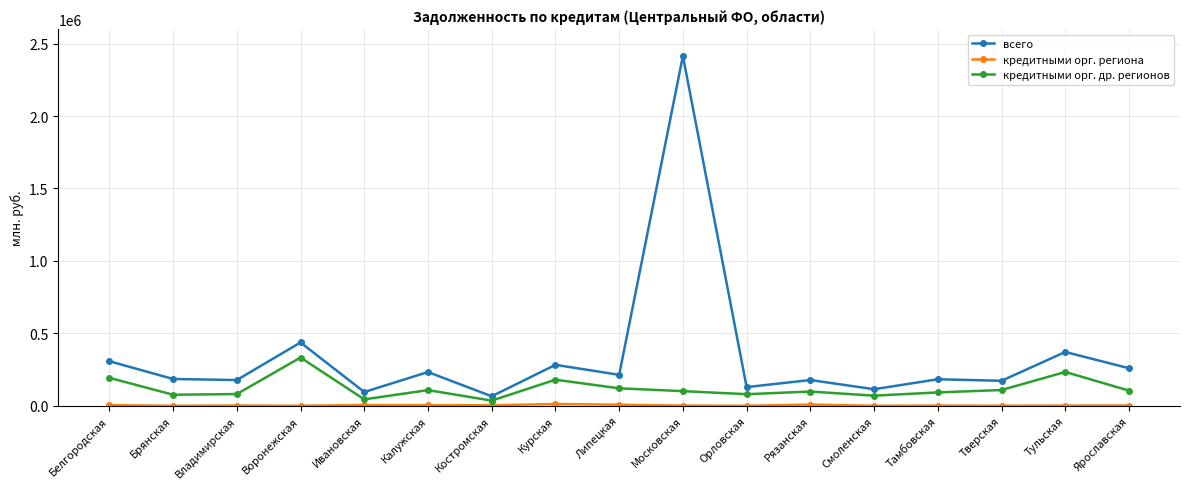

At which category is the sum across all series the highest?

Московская